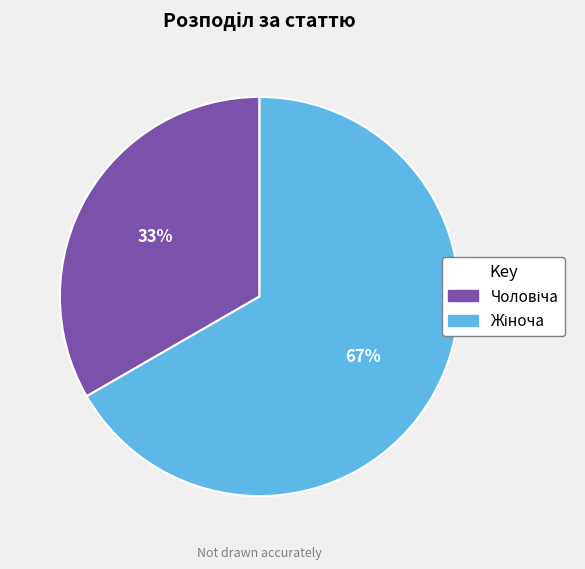

To the nearest percent, what is the average slice percentage?

50%